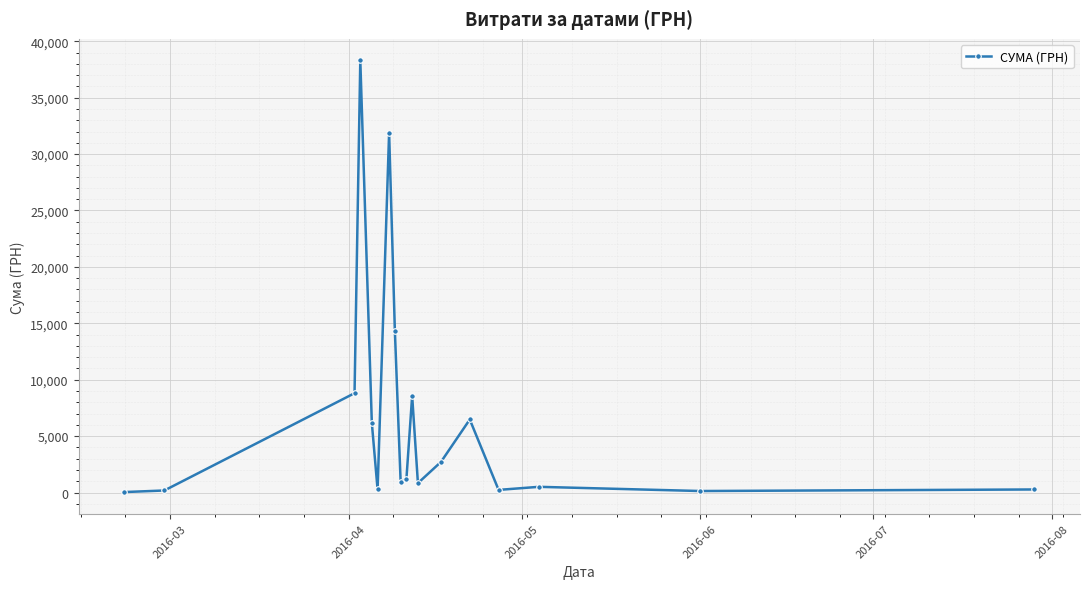

What is the average value?

6768.9